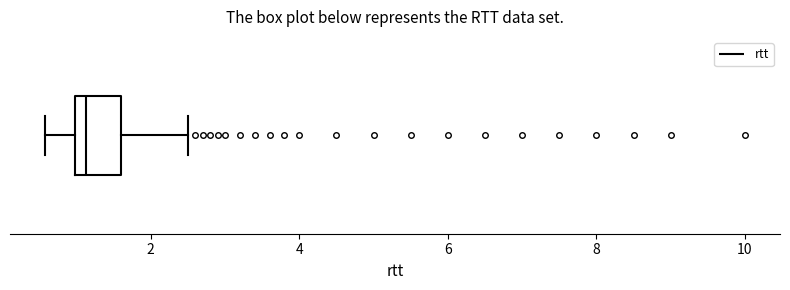

Read this box plot against the x-axis: the position of the median line, the range covered by the box, and the ends of both whiskers. The values are not printed on the chart, so give them approximately, as read against the axis.

median 1.2, box 1.0 to 1.6, whiskers 0.6 to 2.6